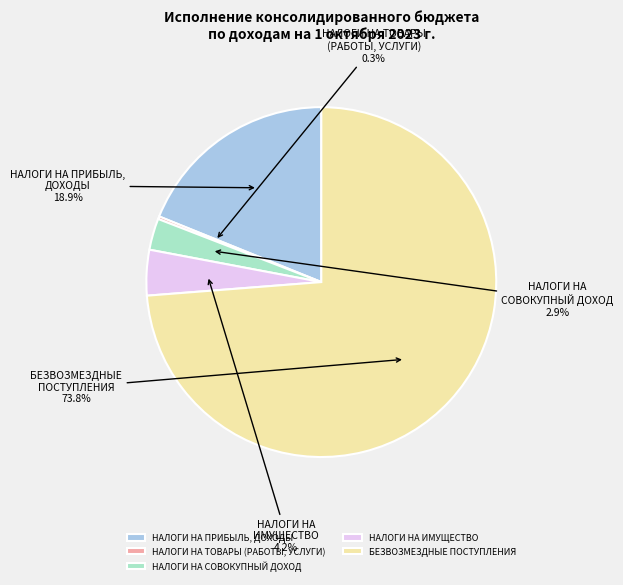

Is the sum of НАЛОГИ НА ИМУЩЕСТВО and НАЛОГИ НА СОВОКУПНЫЙ ДОХОД greater than half?

No